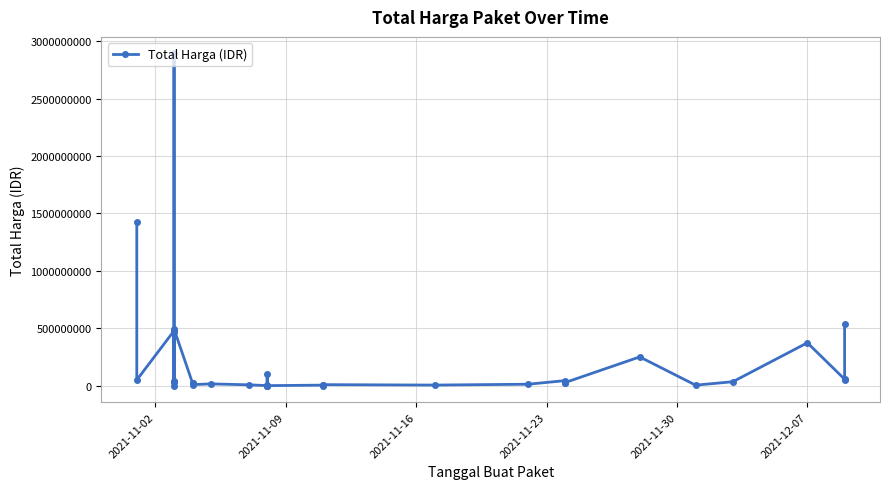

True or false: the data shows 34000000 at 2021-11-23.

True